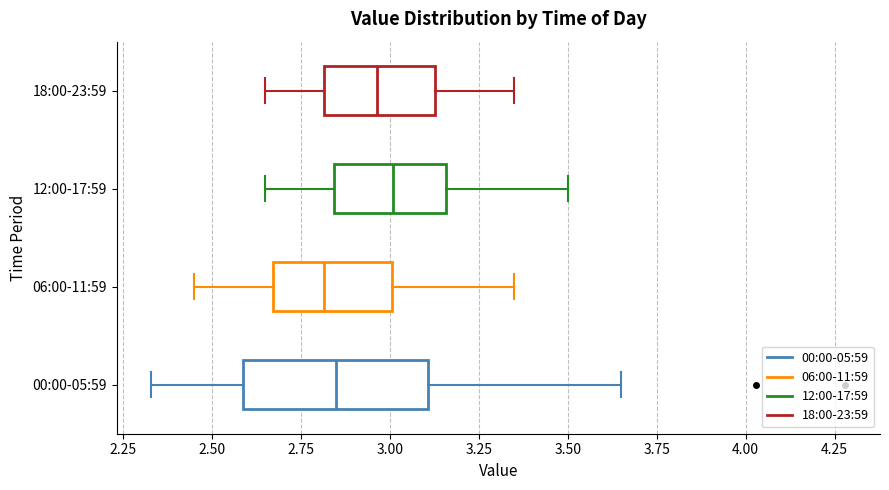

Comparing the boxes themselves (not the whiskers), which one is the widest?

00:00-05:59